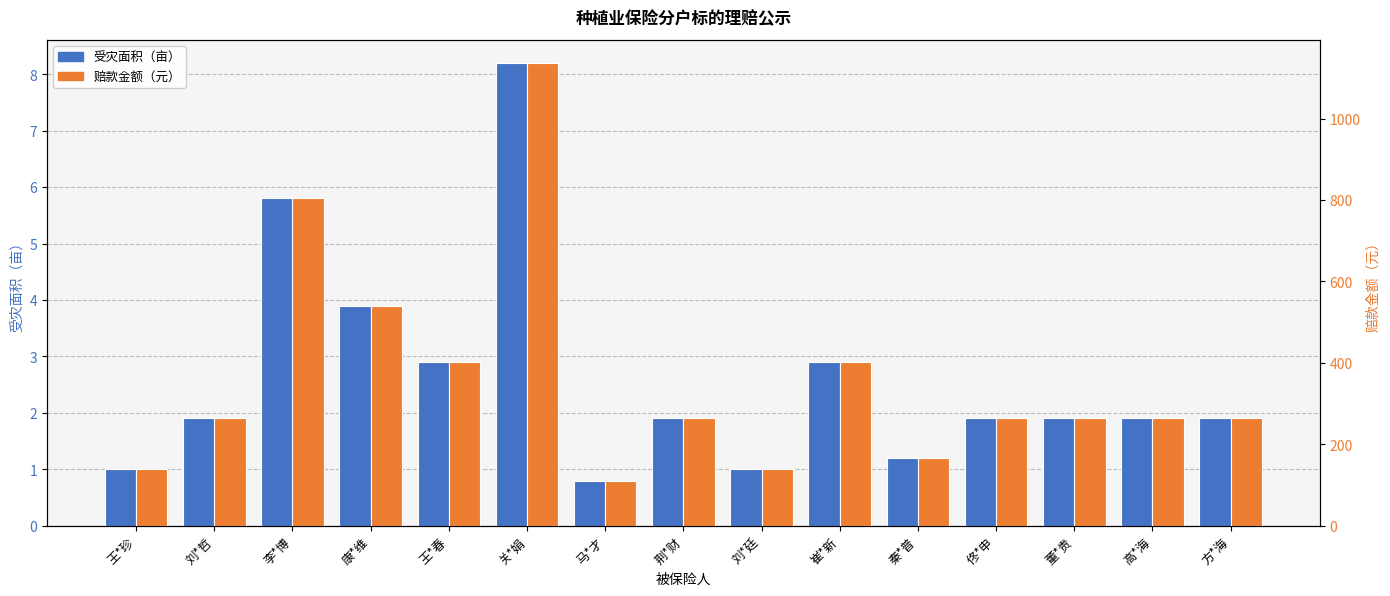

How many values in the 赔款金额（元） series are below 263?

4